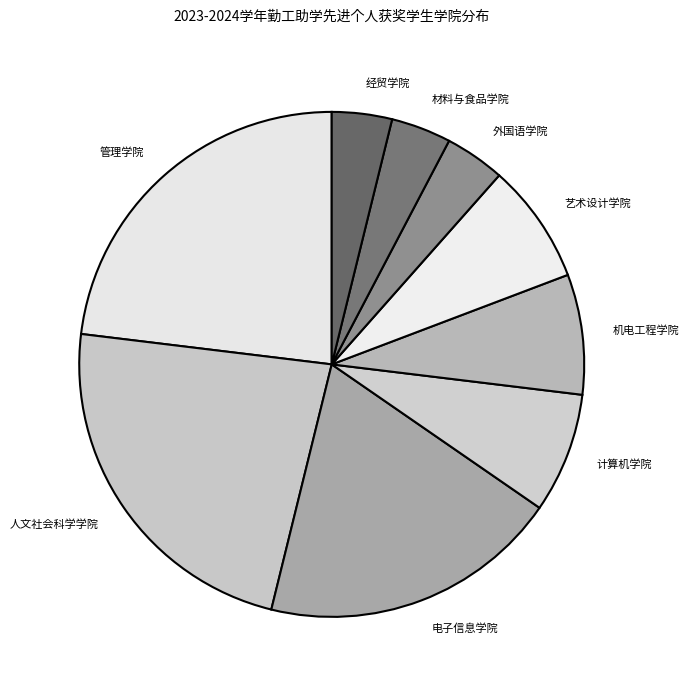

Which has a higher value, 经贸学院 or 机电工程学院?

机电工程学院